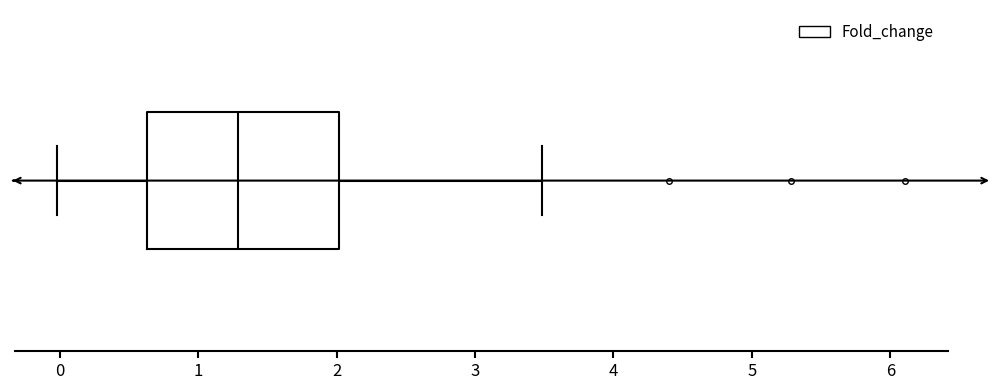

Transcribe this box plot: give where the median line is, the range the box spans, and where the two whiskers end, as read against the x-axis. The values are not printed on the chart, so give them approximately, as read against the axis.

median 1.3, box 0.6 to 2.0, whiskers 0.0 to 3.5